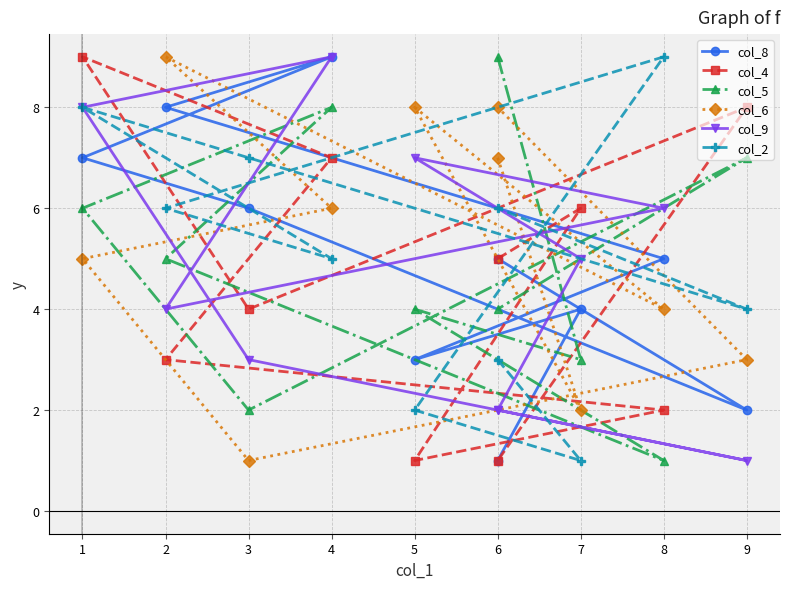

How many distinct data groups are displayed?

6